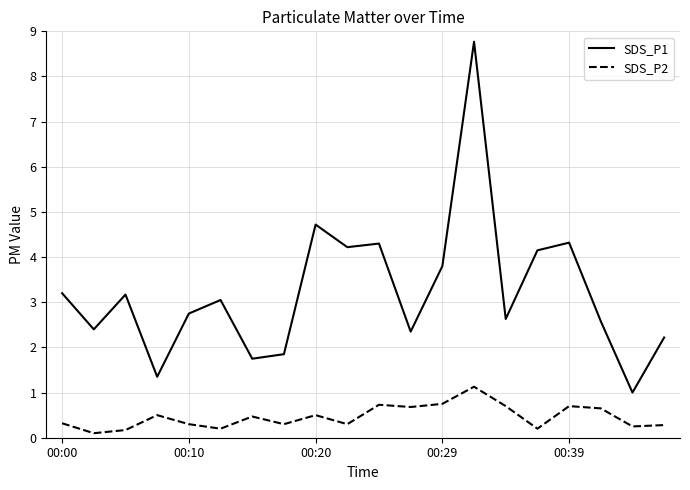

What is the average value of the SDS_P2 series?

0.5